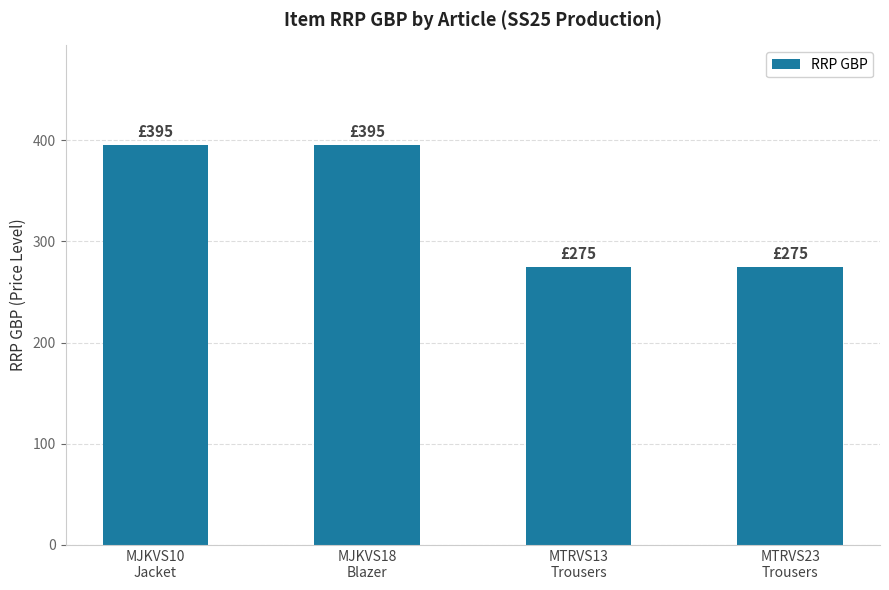

How many data points does each series have?

4